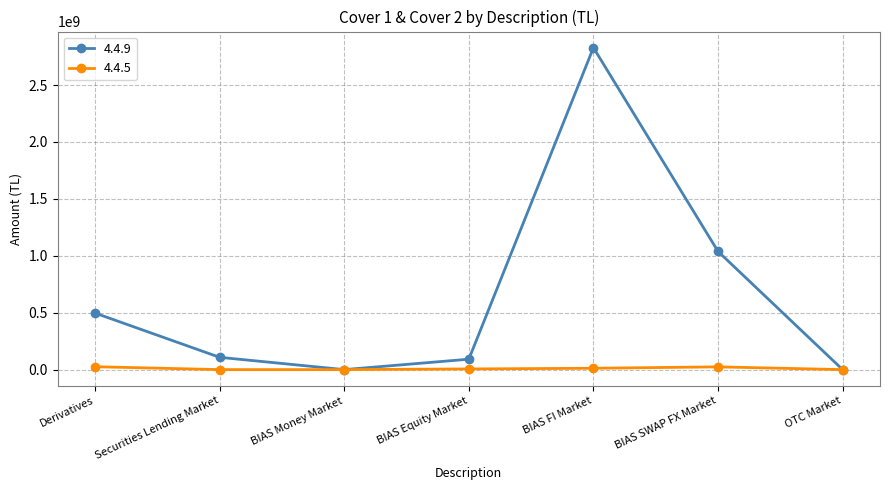

Where does the 4.4.5 series first go above 5916612?

Derivatives